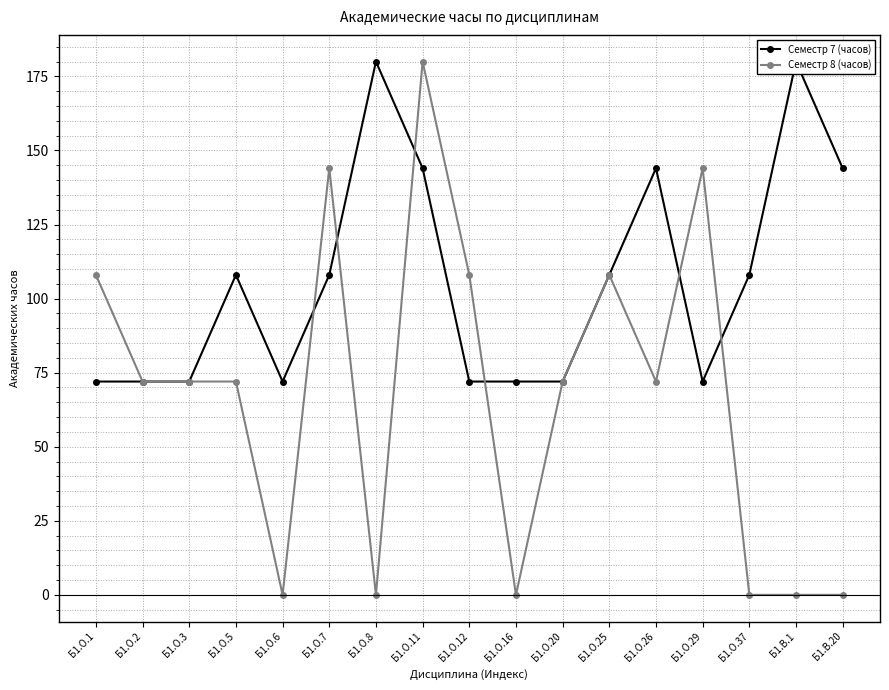

What are all the series names shown in the legend?

Семестр 7 (часов), Семестр 8 (часов)